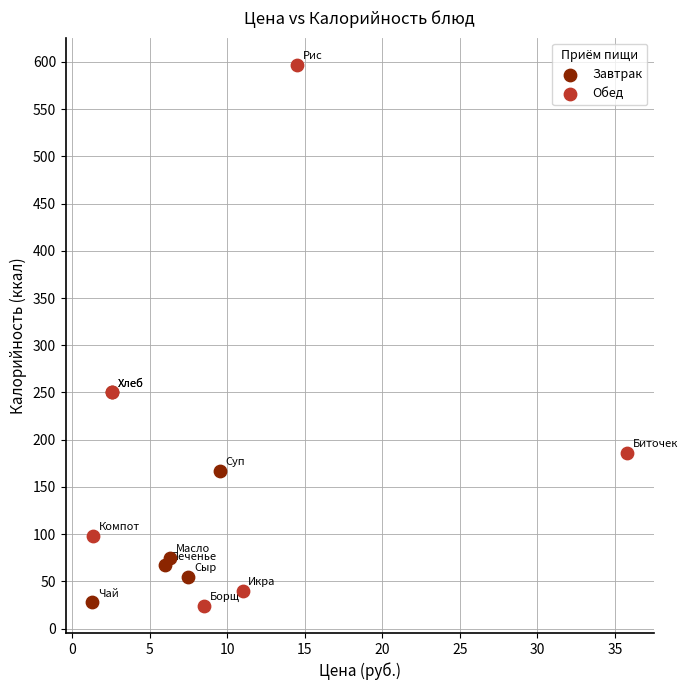

Which series has the widest spread of Y values?

Обед